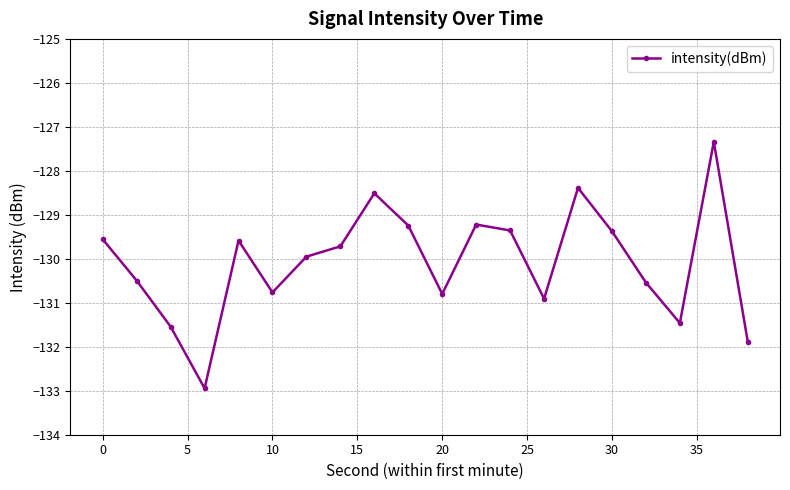

What is the maximum value shown in the chart?

-127.3